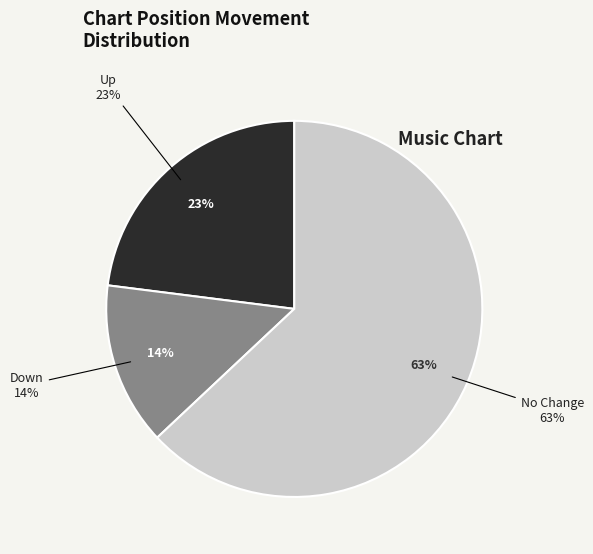

Is there any slice that represents more than half of the pie?

Yes